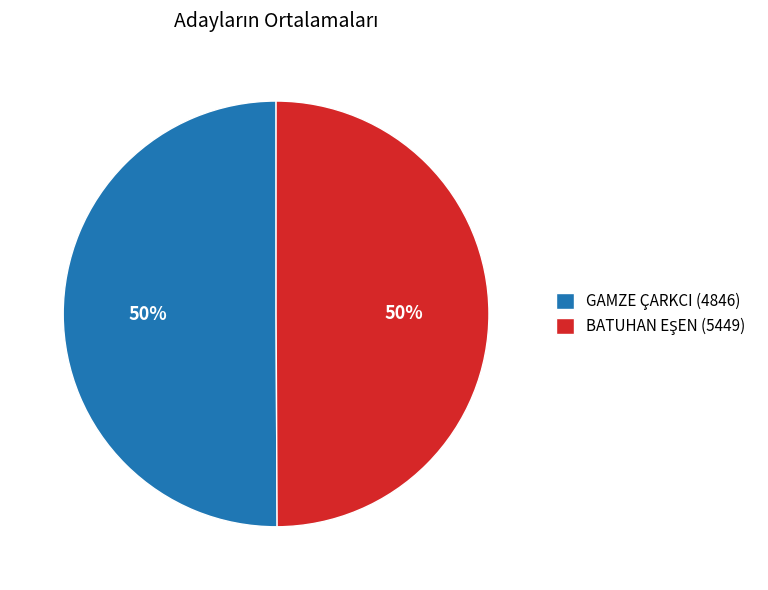

The GAMZE ÇARKCI (4846) slice represents 50% of the pie. True or false?

True